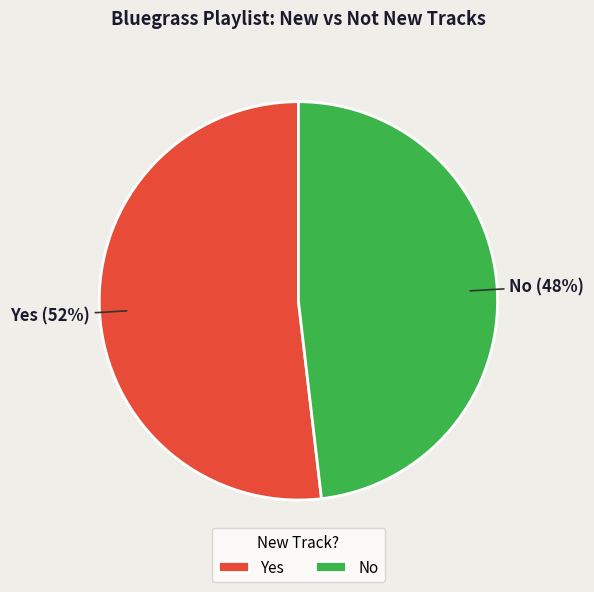

Count the number of slices in the pie.

2